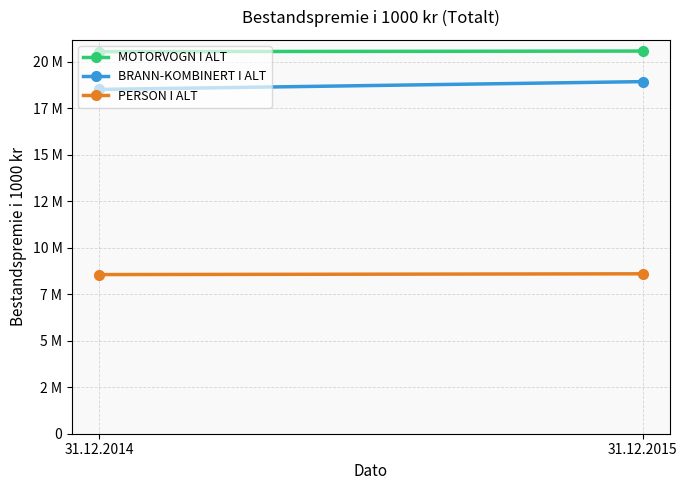

The MOTORVOGN I ALT series shows 27660026 at 31.12.2014. True or false?

False